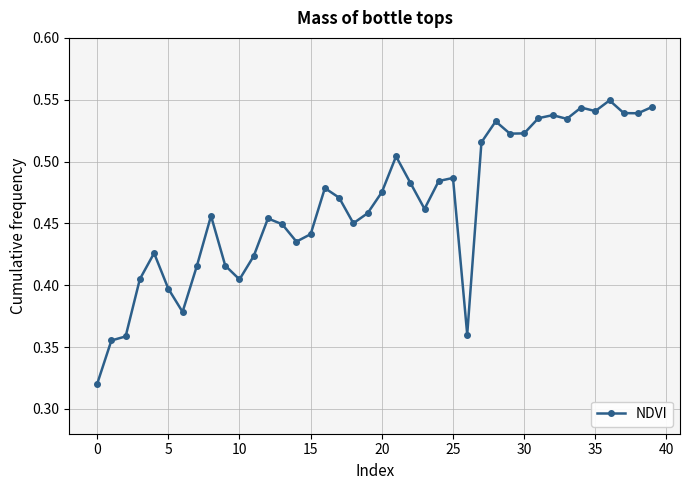

What is the sum of all values?

18.6